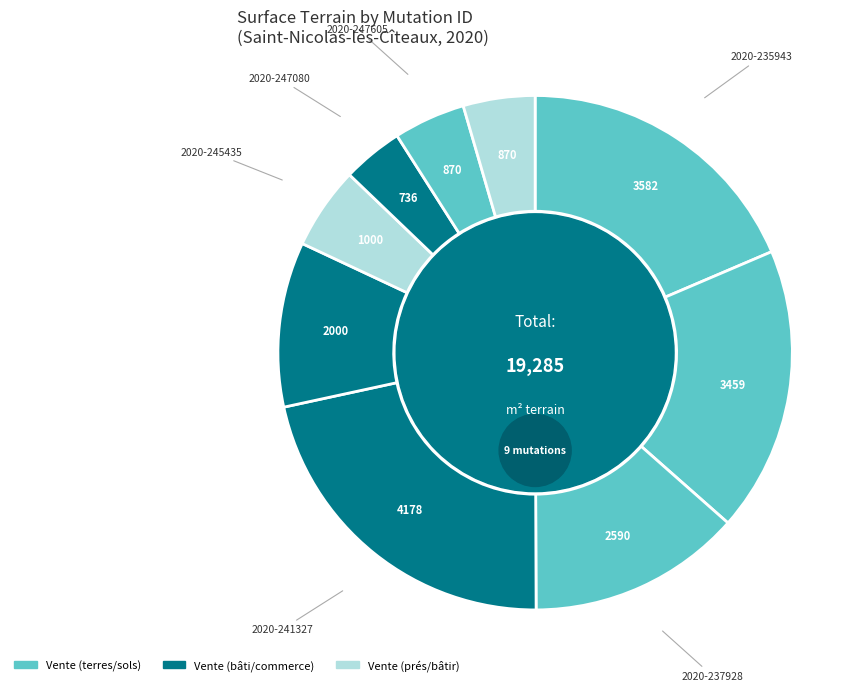

To the nearest percent, what percentage of the pie is 2020-237928?

13%